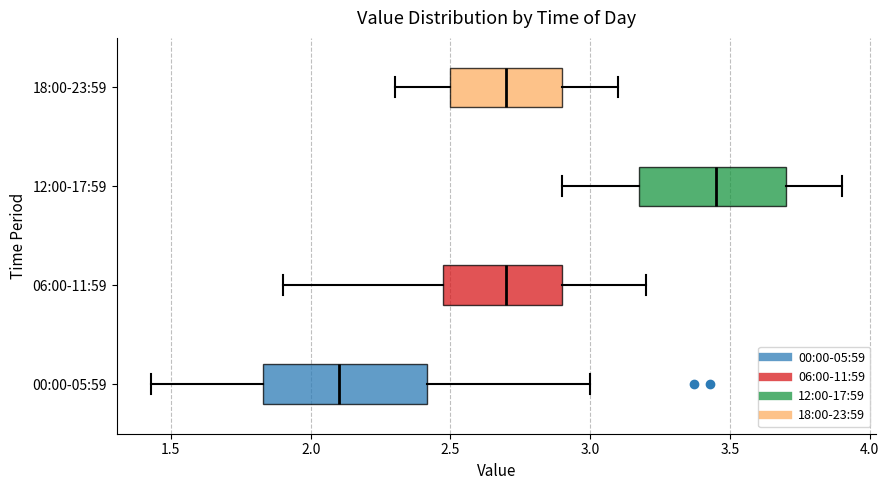

Where is the right edge of the box for 12:00-17:59 on the x-axis? The values are not printed on the chart, so give them approximately, as read against the axis.

3.70